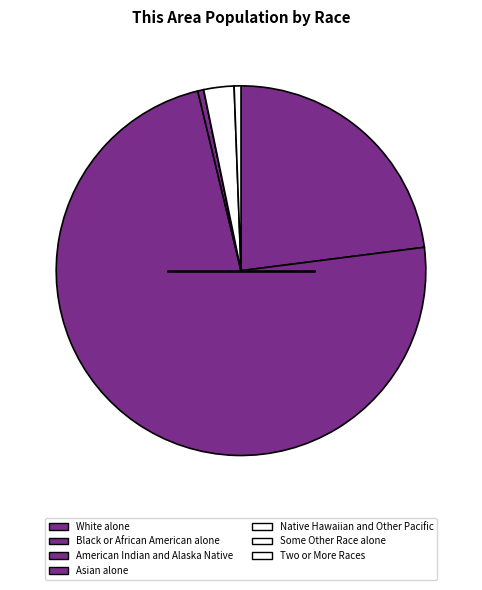

Does Black or African American alone account for over 50% of the chart?

Yes